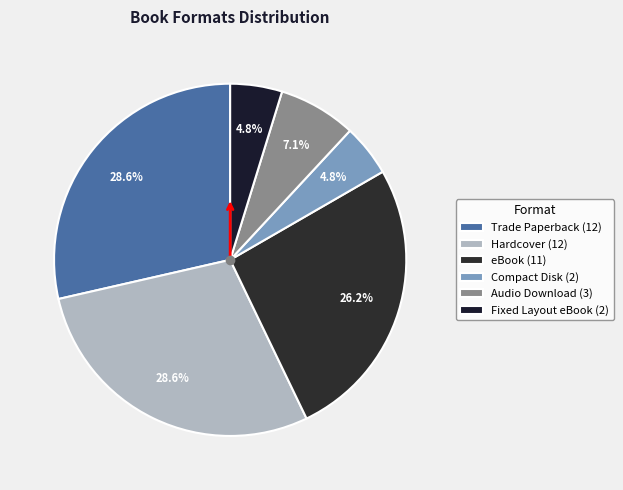

To the nearest percent, what portion does eBook represent?

26%